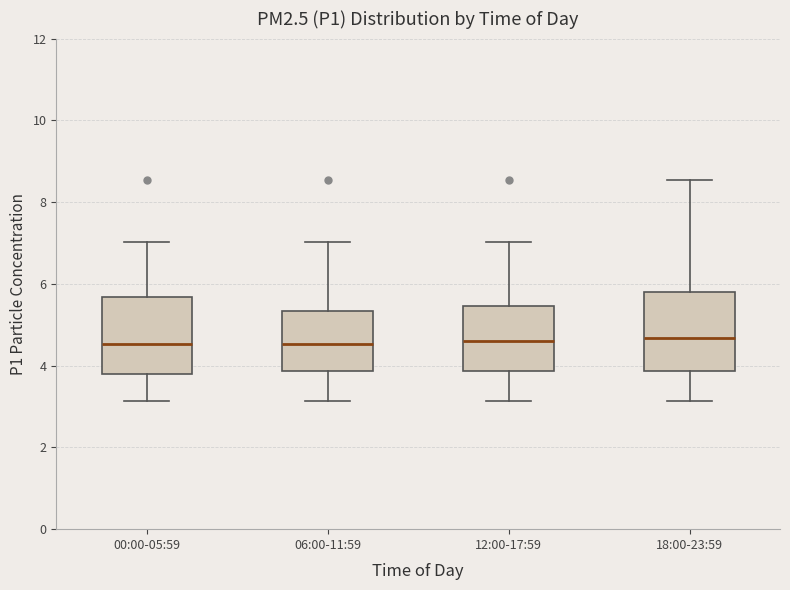

Where is the lower edge of the box for 18:00-23:59 on the y-axis? The values are not printed on the chart, so give them approximately, as read against the axis.

3.8